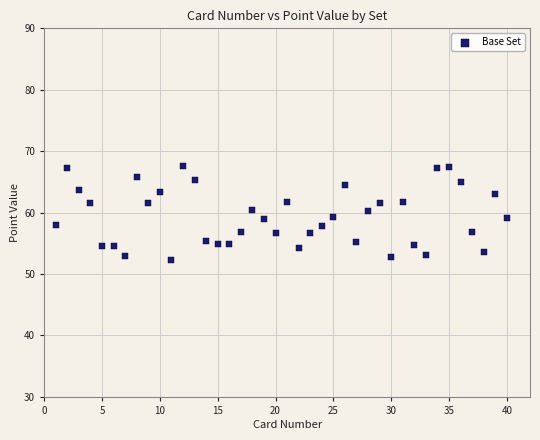

What is the range of X values (max minus min)?

39.0